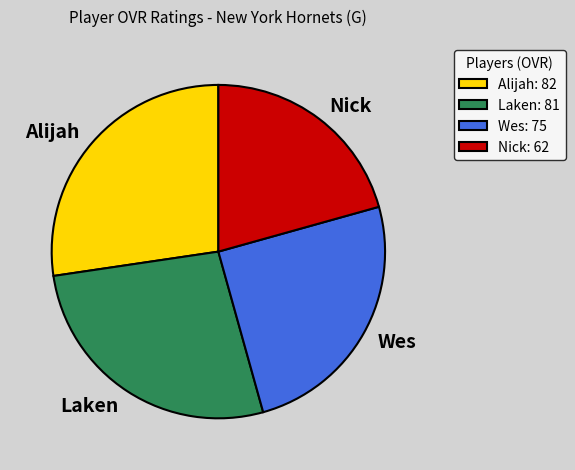

True or false: Laken accounts for 15% of the total.

False